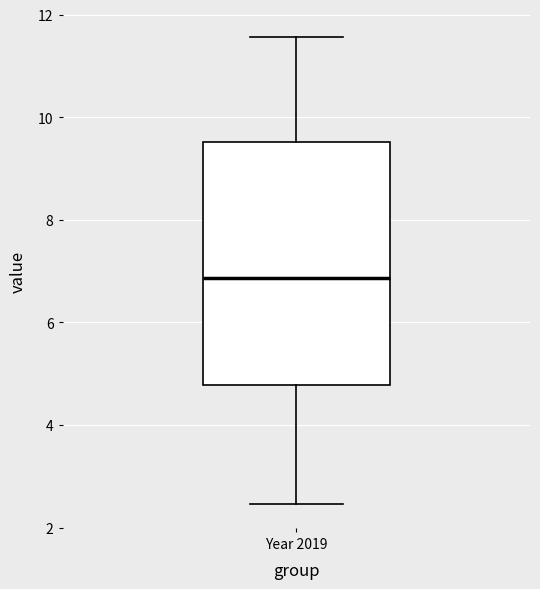

Where is the lower edge of the box for Year 2019 on the y-axis? The values are not printed on the chart, so give them approximately, as read against the axis.

4.8